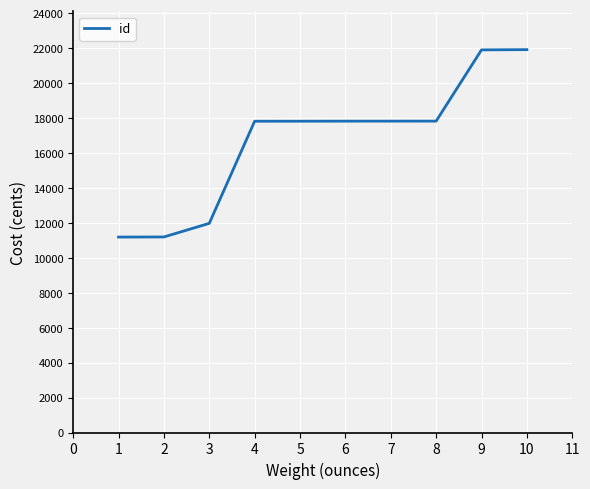

Count the number of data series in this chart.

1